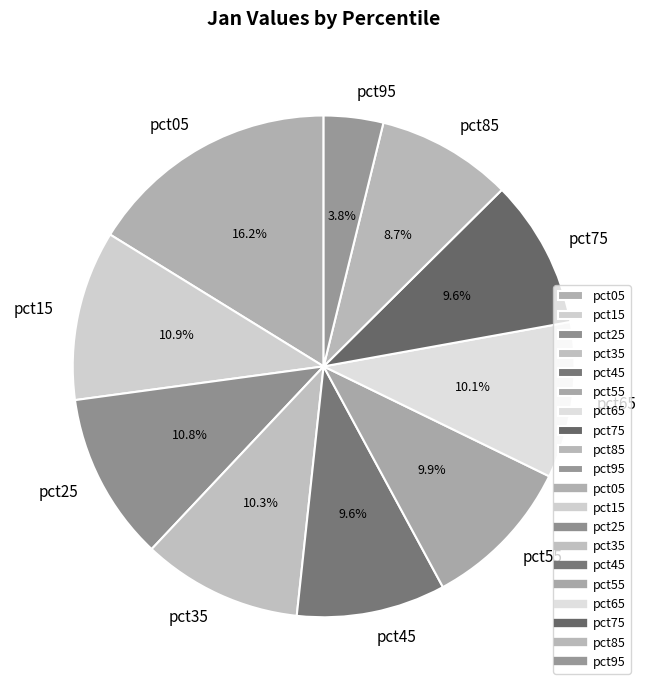

Does any single category account for the majority?

No